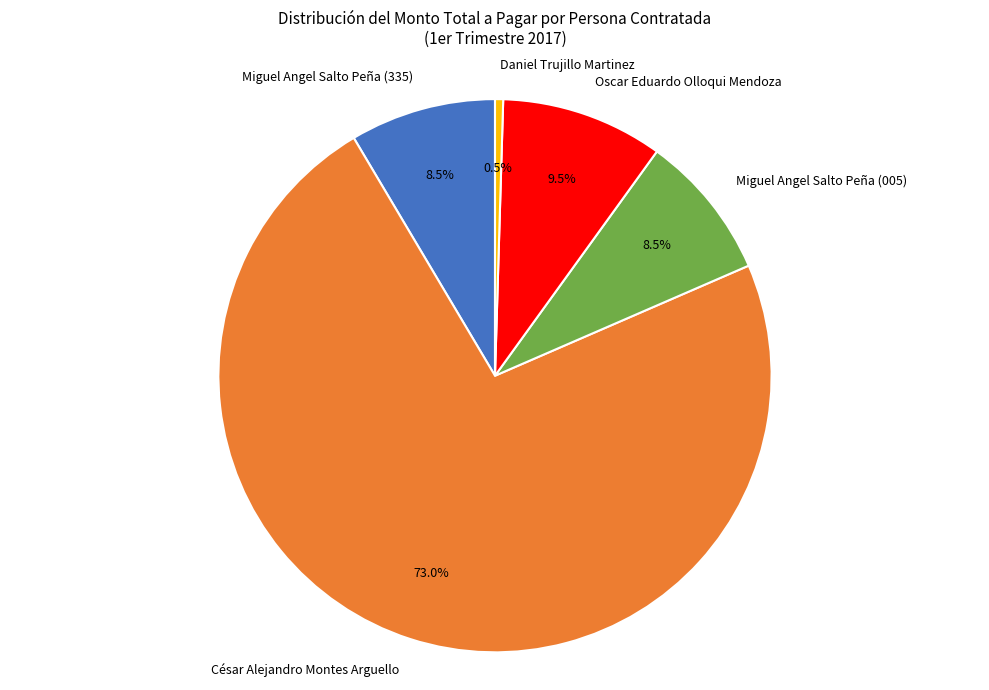

The César Alejandro Montes Arguello slice represents 80% of the pie. True or false?

False